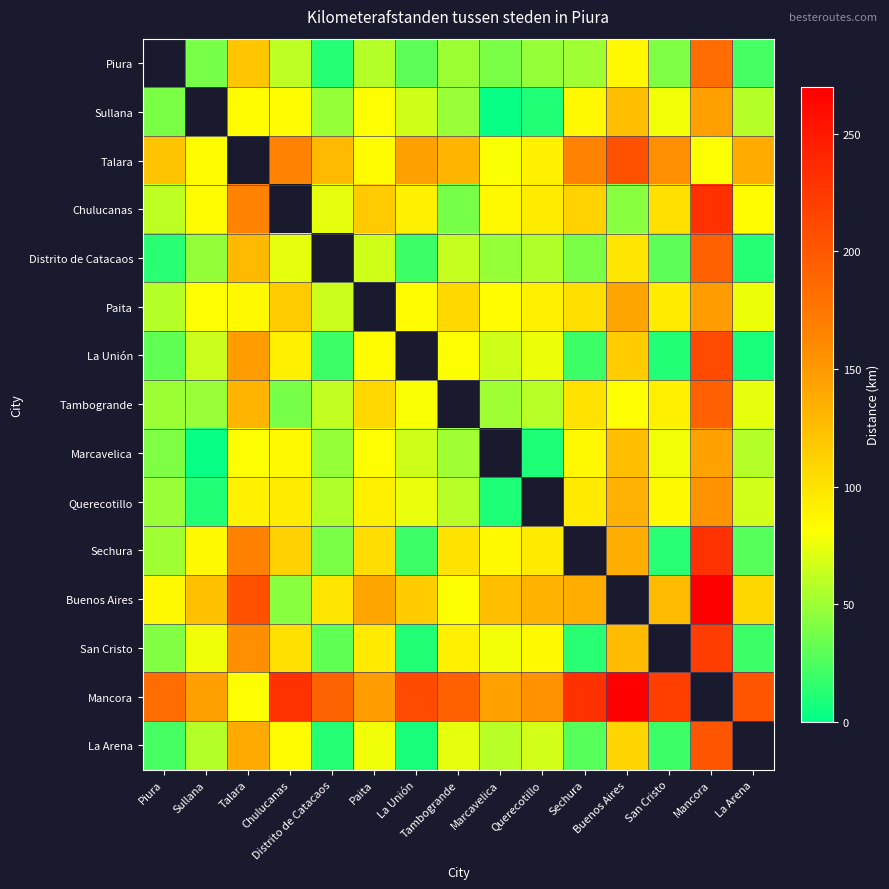

What is the sum of the Paita values at Tambogrande and La Unión?

190.0